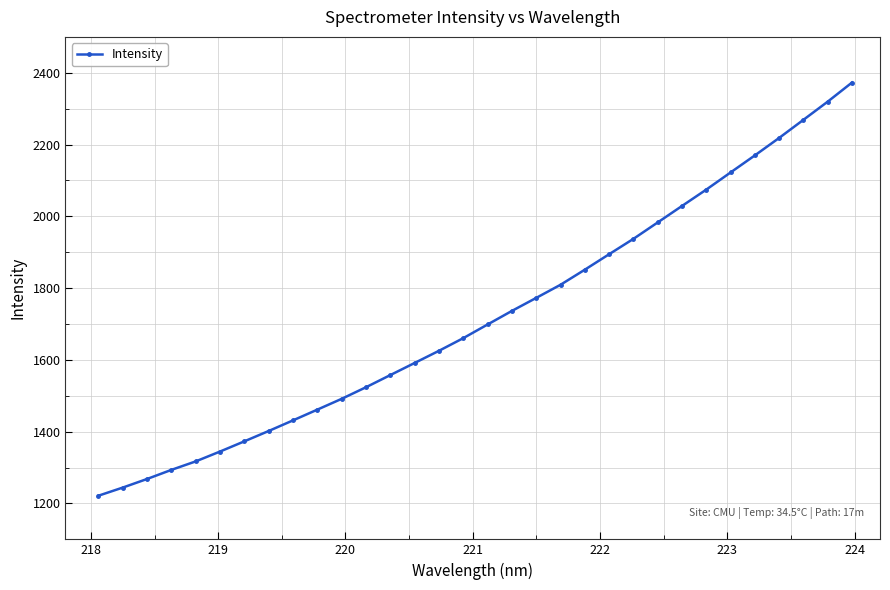

What is the maximum value shown in the chart?

2372.9